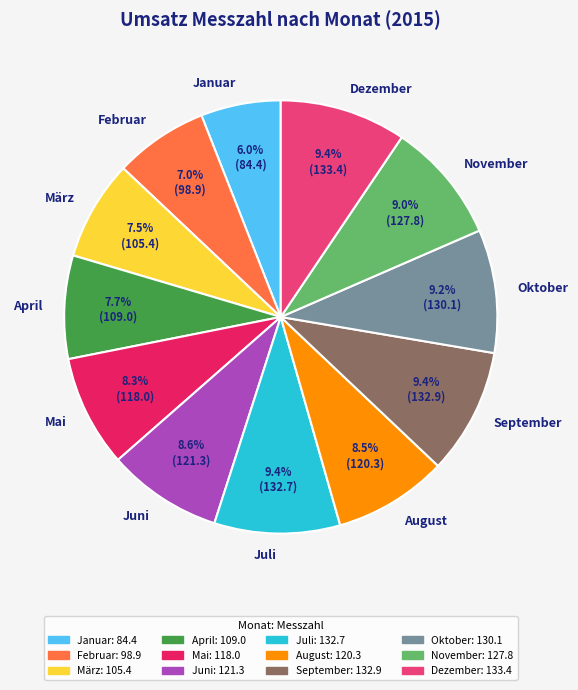

How many segments does this pie chart have?

12